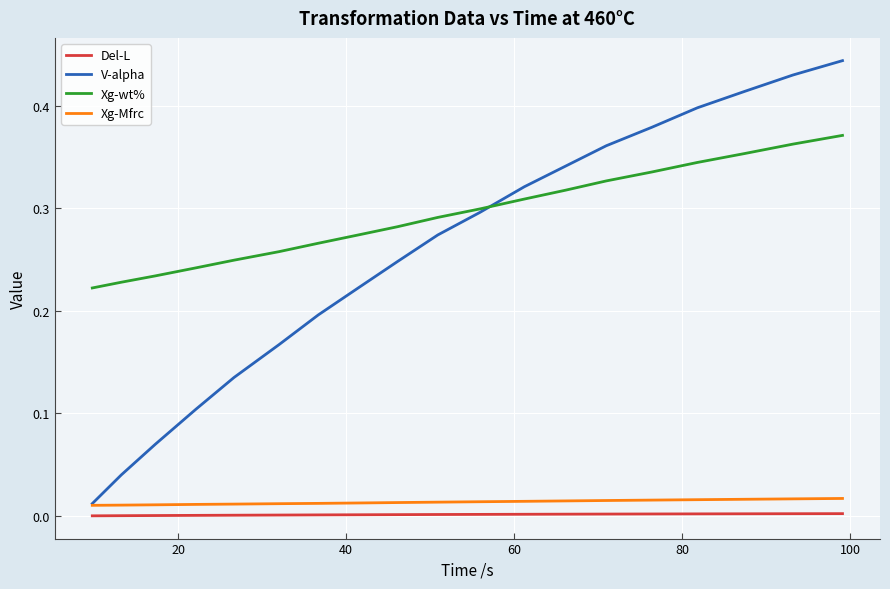

True or false: V-alpha and Del-L intersect in this chart.

False